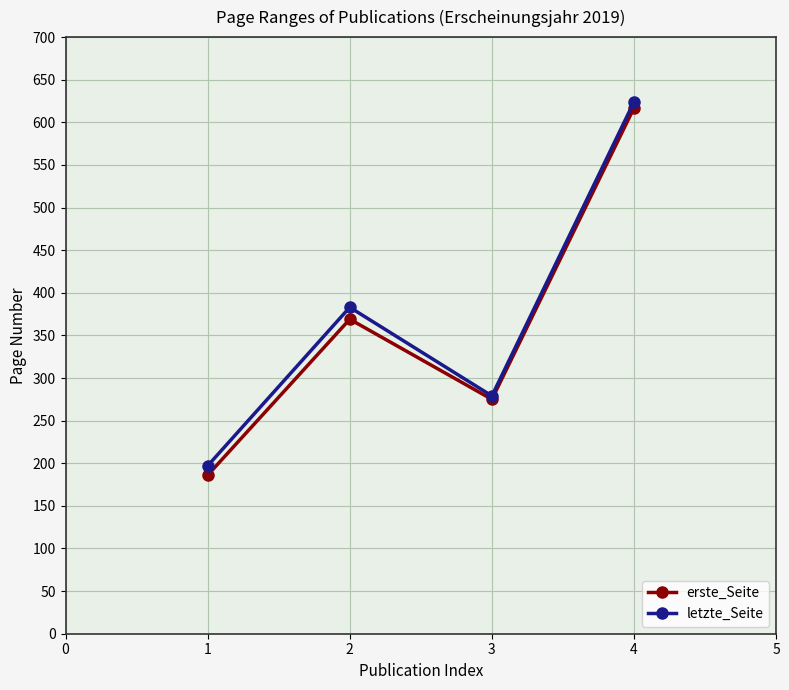

In letzte_Seite, how many points are higher than both neighbors (excluding endpoints)?

1